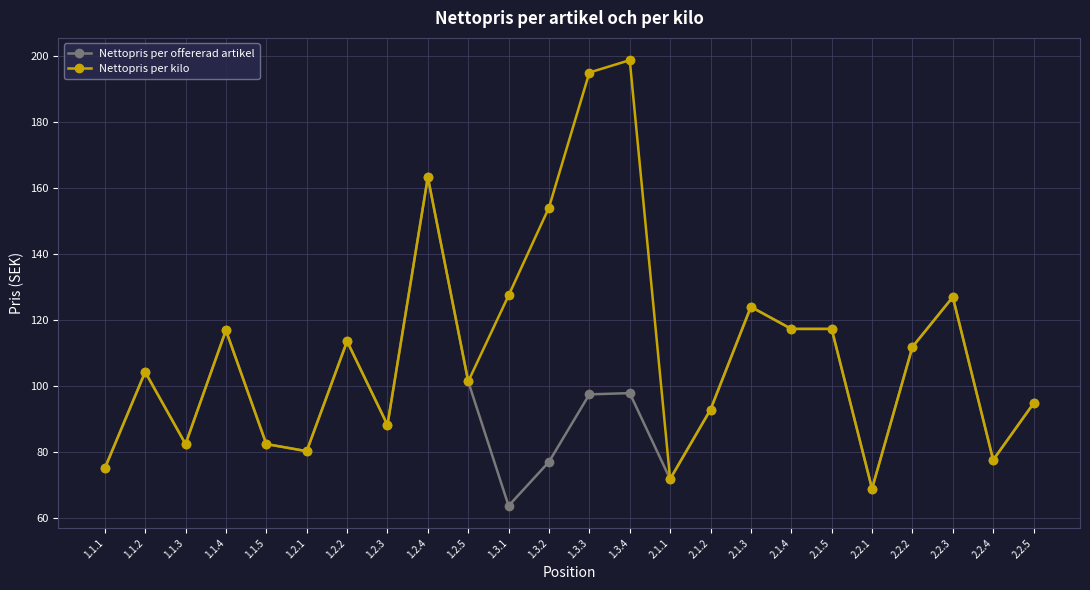

At which label is Nettopris per offererad artikel closest to 113?

1.2.2